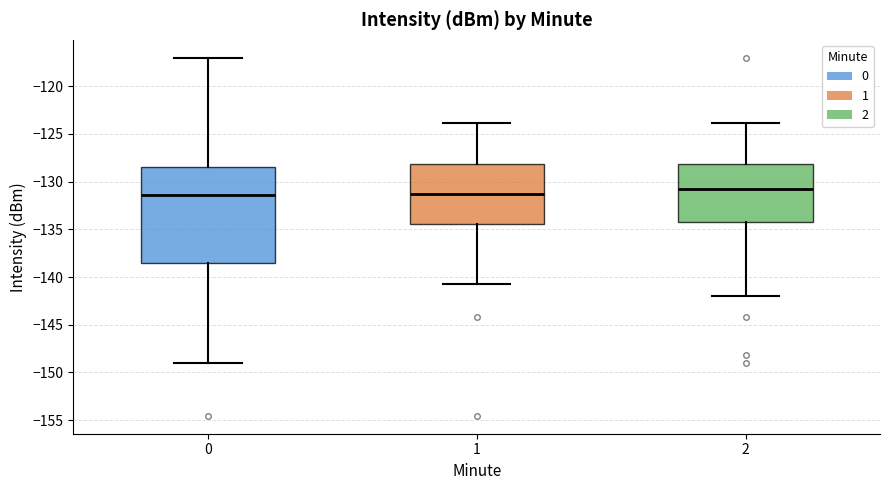

Which box's median line is the highest?

2